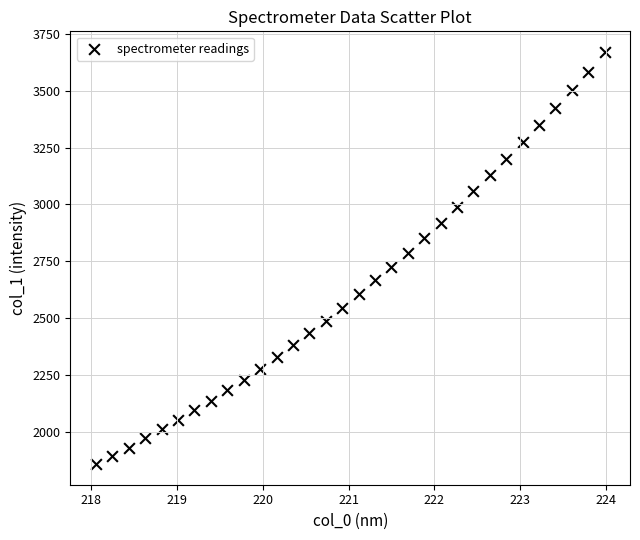

What is the range of Y values (max minus min)?

1811.5